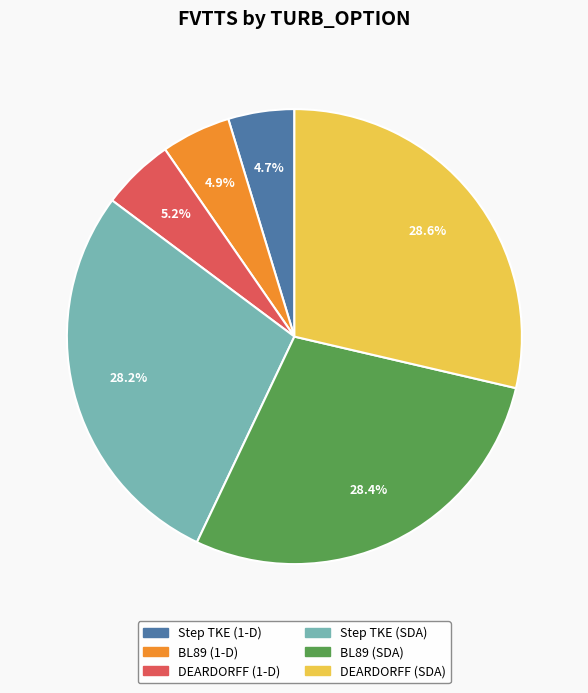

Is there any slice that represents more than half of the pie?

No